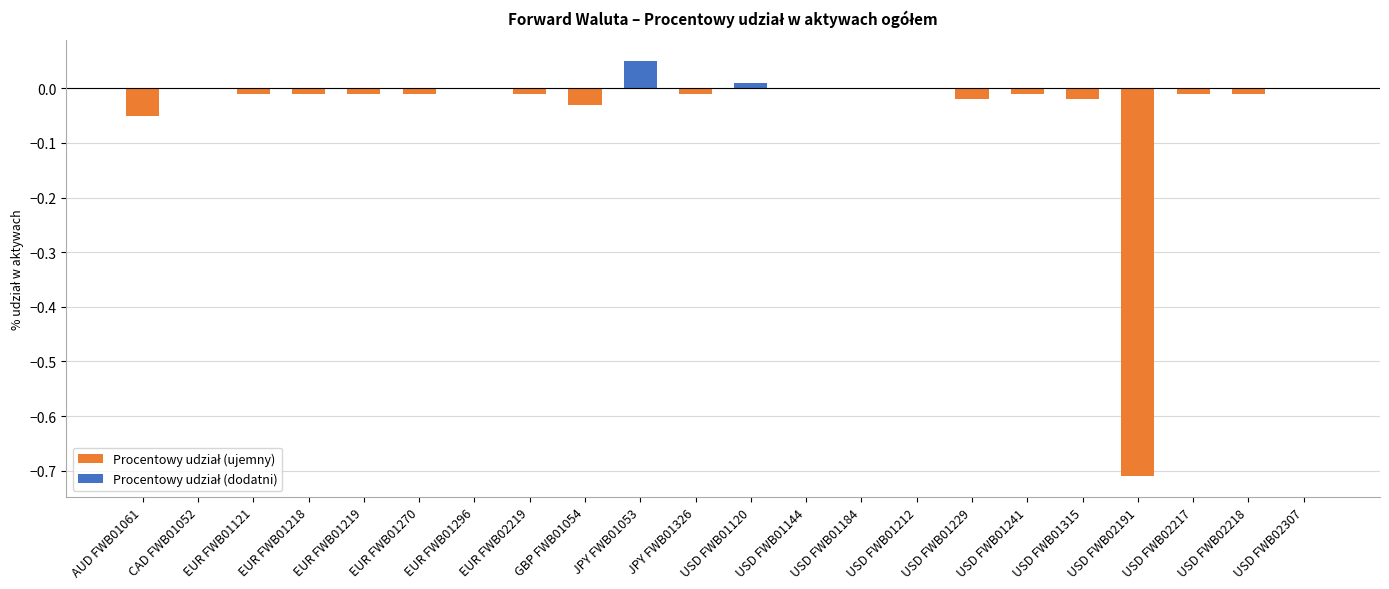

List the labels in order of value, smallest first.

USD FWB02191, AUD FWB01061, GBP FWB01054, USD FWB01229, USD FWB01315, EUR FWB01121, EUR FWB01218, EUR FWB01219, EUR FWB01270, EUR FWB02219, JPY FWB01326, USD FWB01241, USD FWB02217, USD FWB02218, CAD FWB01052, EUR FWB01296, USD FWB01144, USD FWB01184, USD FWB01212, USD FWB02307, USD FWB01120, JPY FWB01053